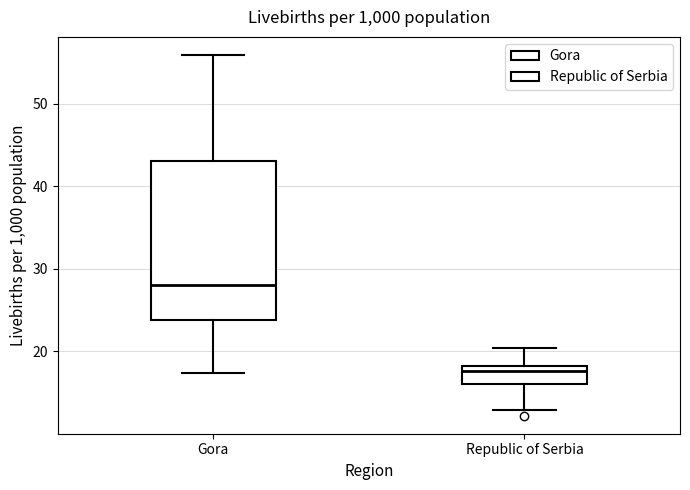

Reading left to right, read every box against the y-axis: the position of its median line, the range the box covers, and the ends of its whiskers. The values are not printed on the chart, so give them approximately, as read against the axis.

Gora: median 28, box 24 to 43, whiskers 17 to 56
Republic of Serbia: median 18 (just below the box's upper edge), box 16 to 18, whiskers 13 to 20